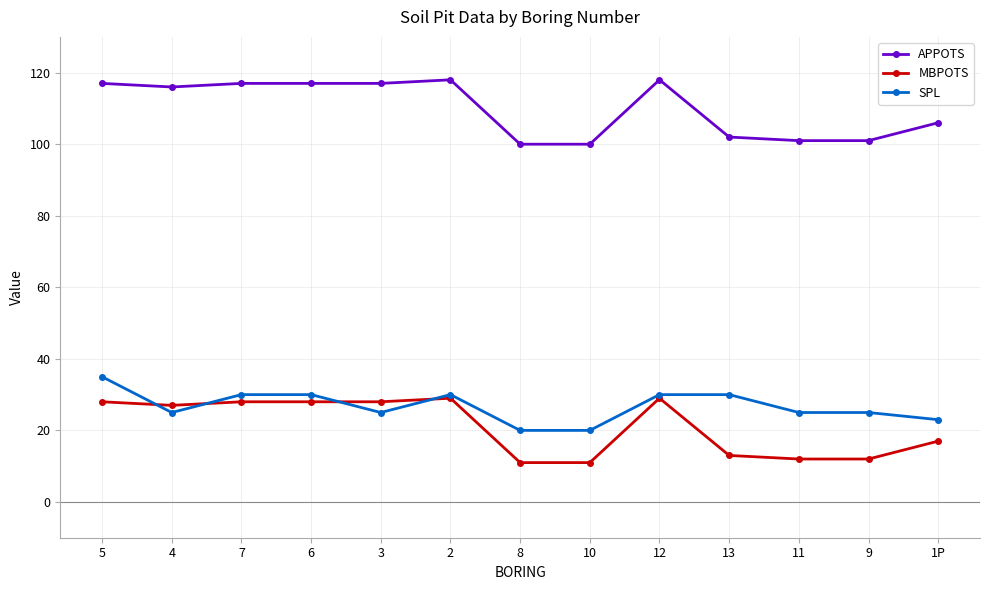

Reading right to left, extract all data points from this chart.

APPOTS: 106	101	101	102	118	100	100	118	117	117	117	116	117
MBPOTS: 17	12	12	13	29	11	11	29	28	28	28	27	28
SPL: 23	25	25	30	30	20	20	30	25	30	30	25	35